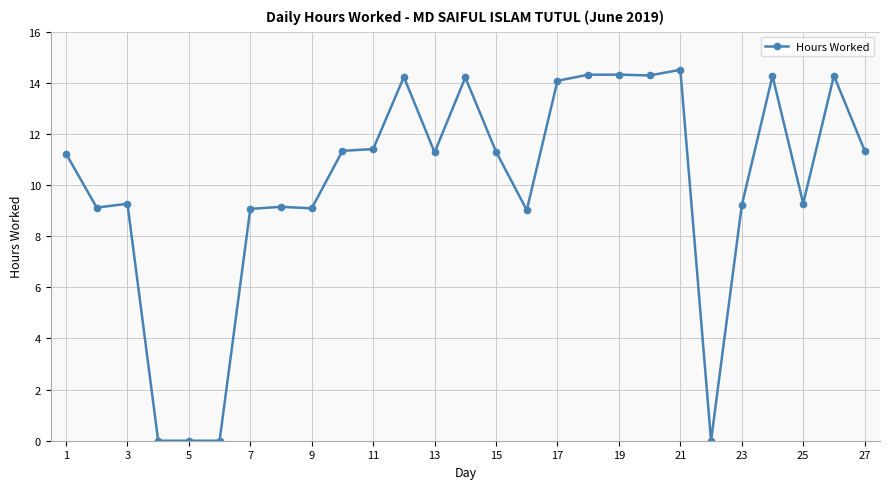

What is the value of the 16th point from the left?

9.0